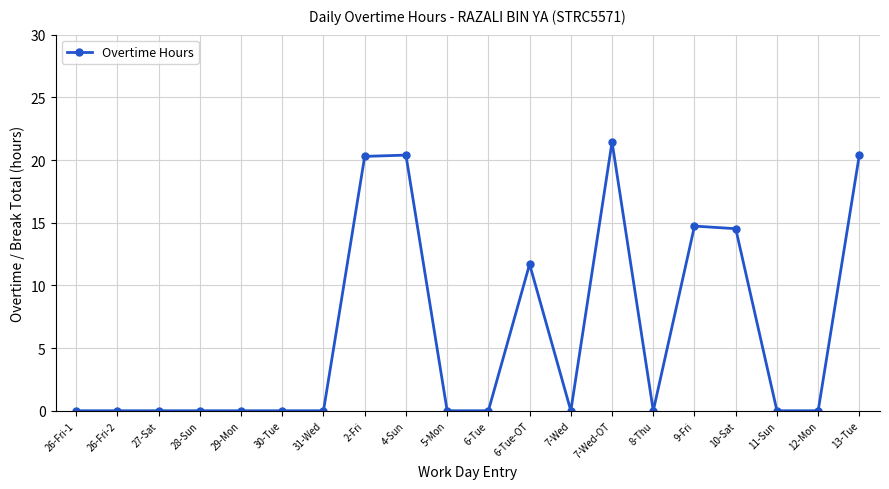

Count the number of data series in this chart.

1